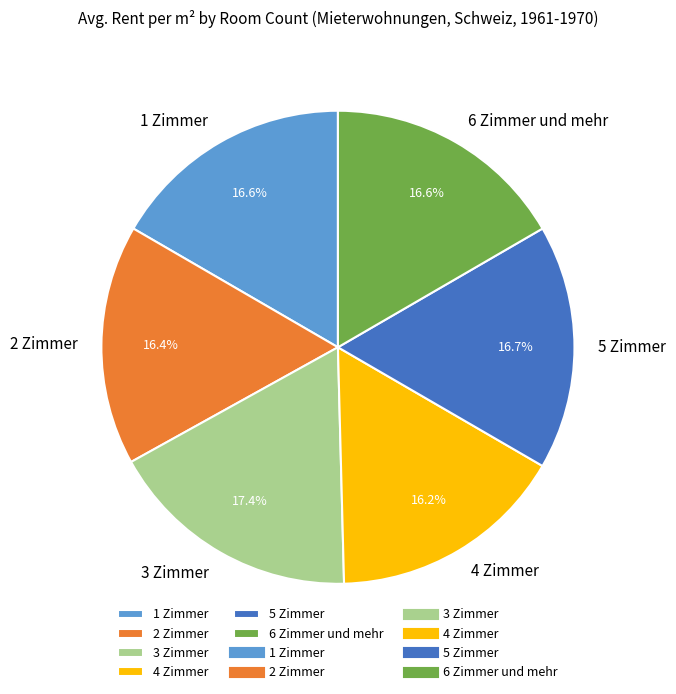

The 5 Zimmer slice represents 6% of the pie. True or false?

False